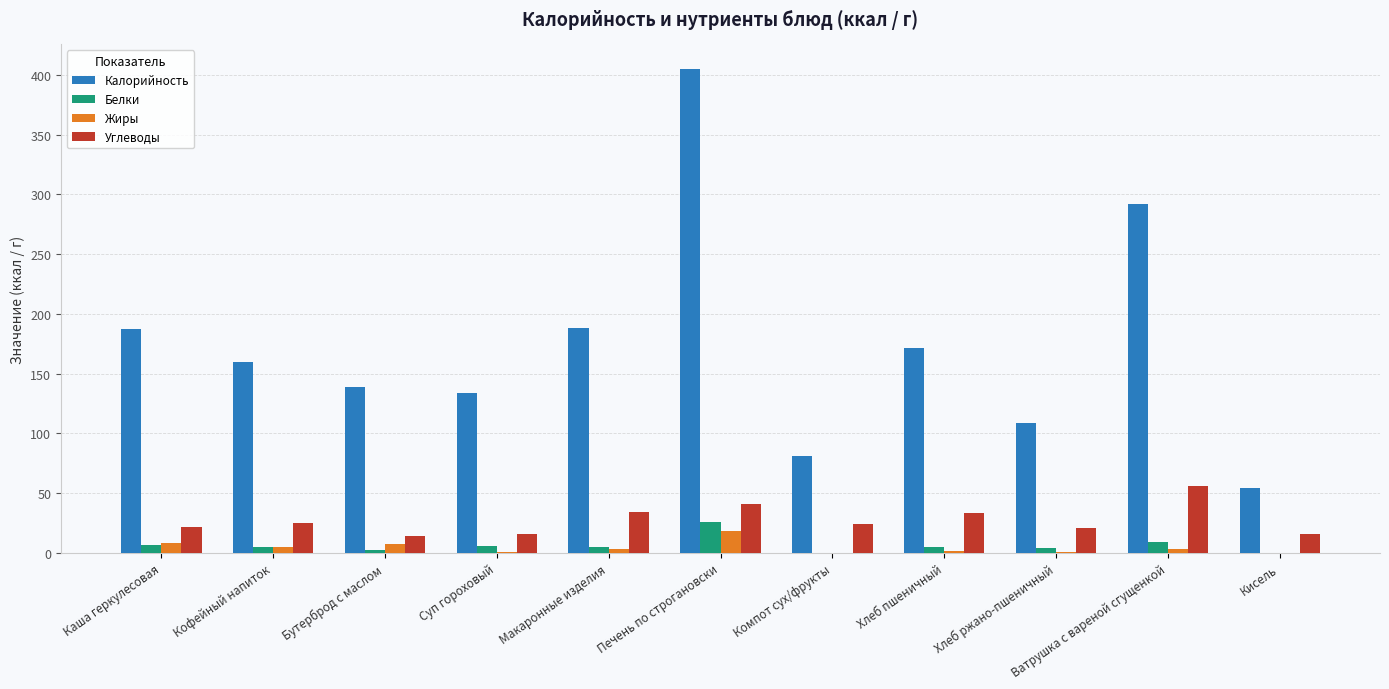

Is it true that Углеводы equals 16.1 at Суп гороховый?

True